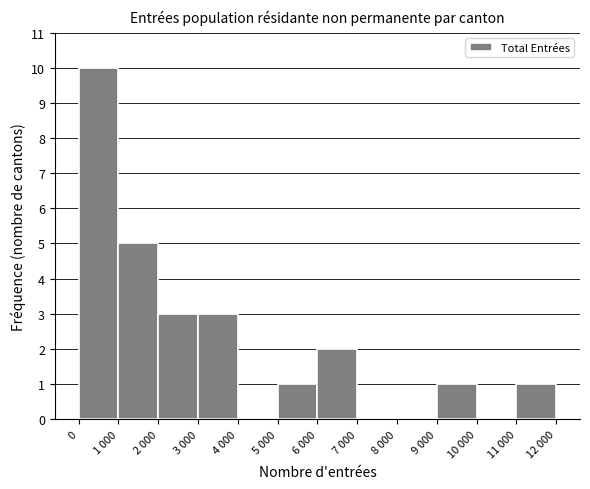

Reading right to left, list all the values displayed in this chart.

11 000=1	10 000=0	9 000=1	8 000=0	7 000=0	6 000=2	5 000=1	4 000=0	3 000=3	2 000=3	1 000=5	0=10